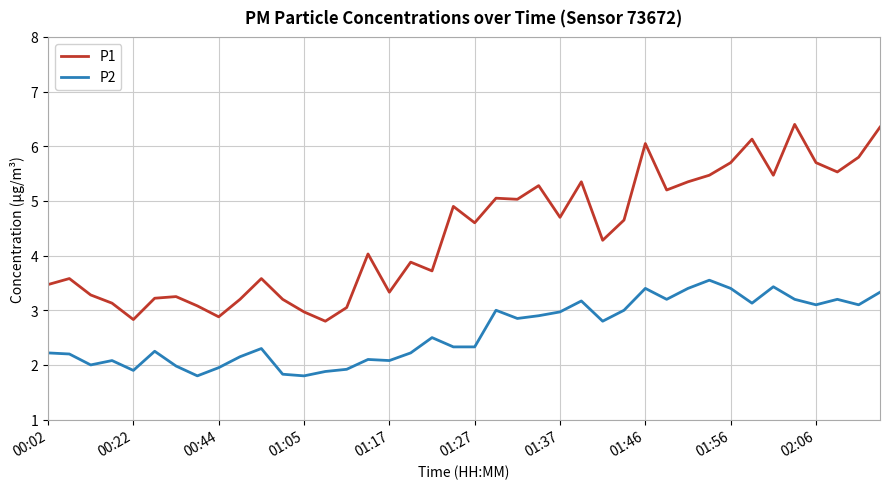

What is the minimum value shown in the chart?

1.8